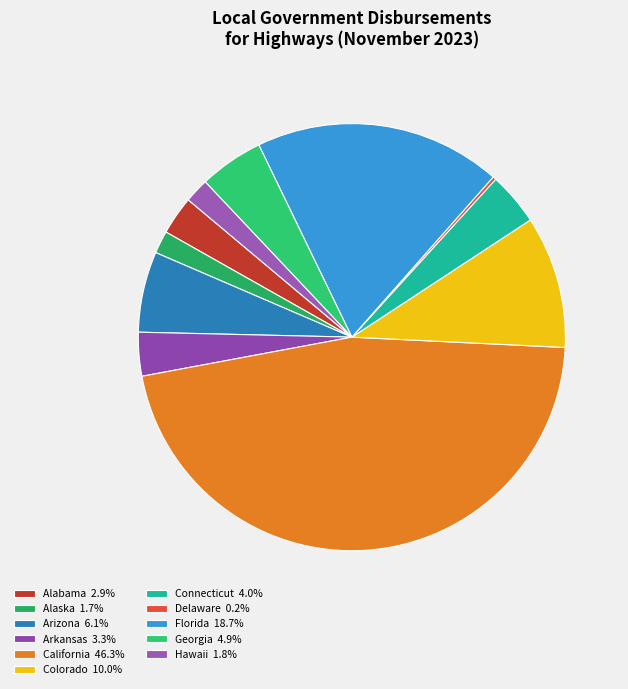

What percentage is NOT represented by California?

53.7%